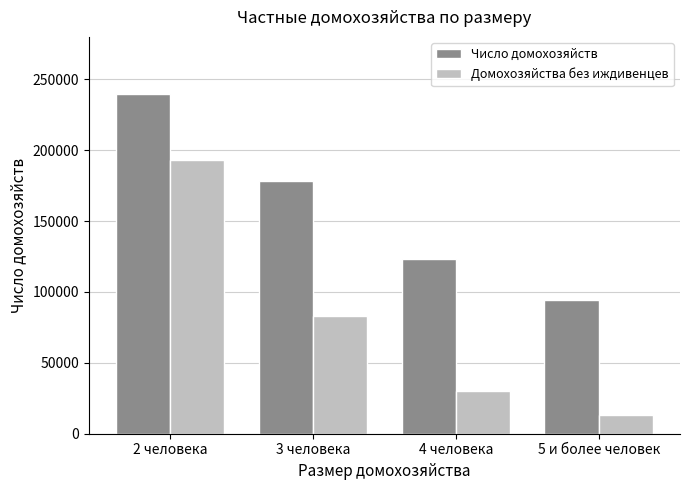

Which series has the widest spread of values?

Домохозяйства без иждивенцев